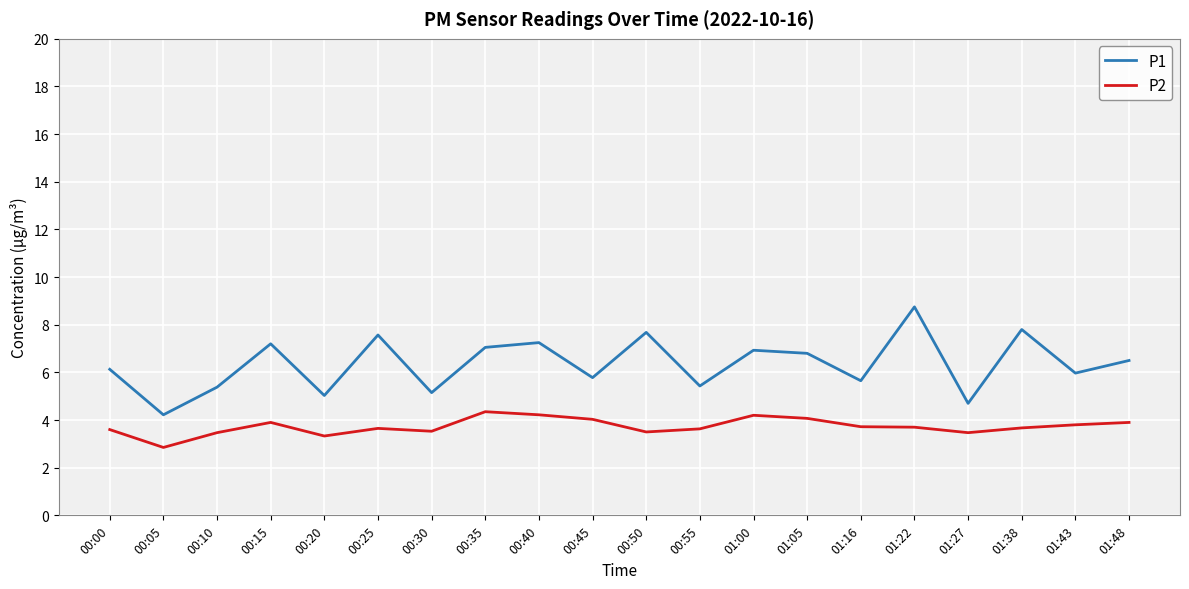

True or false: P1 and P2 intersect in this chart.

False